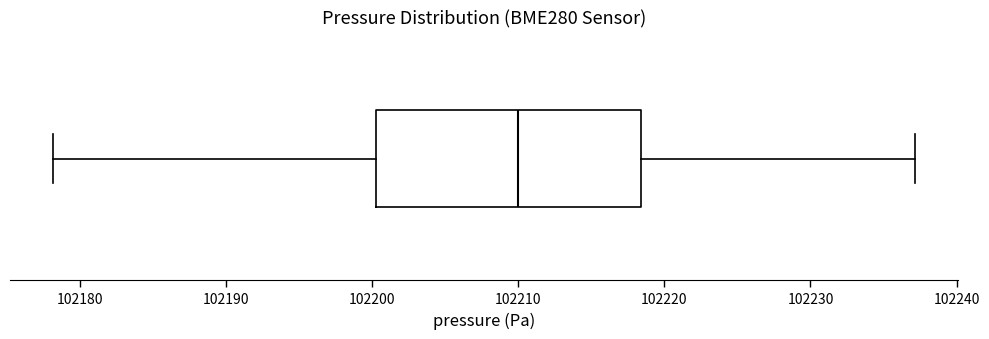

Transcribe this box plot: give where the median line is, the range the box spans, and where the two whiskers end, as read against the x-axis. The values are not printed on the chart, so give them approximately, as read against the axis.

median 102210, box 102200 to 102218, whiskers 102178 to 102237